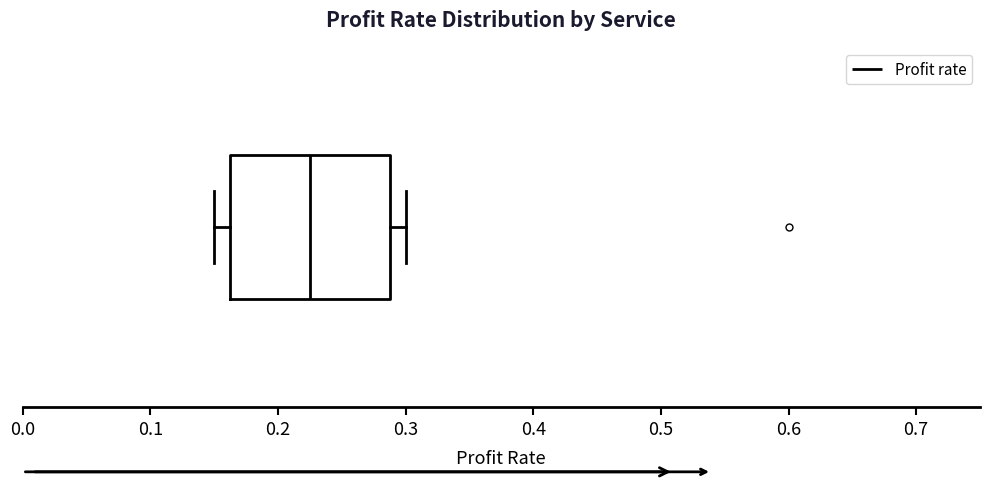

Where does the left whisker of the box end on the x-axis? The values are not printed on the chart, so give them approximately, as read against the axis.

0.15